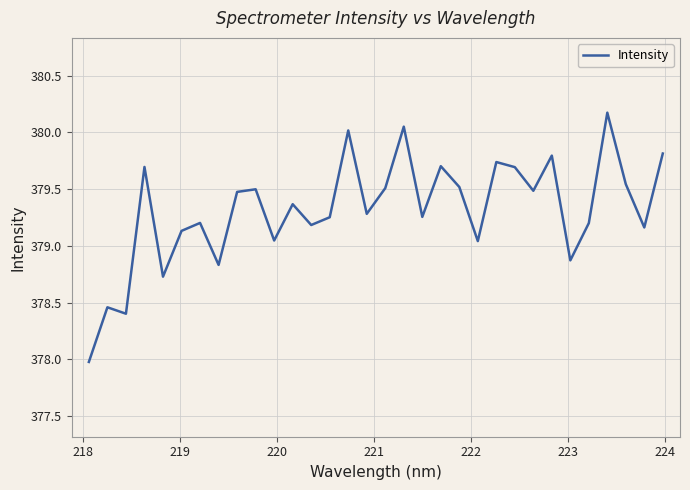

What is the smallest value displayed?

378.0